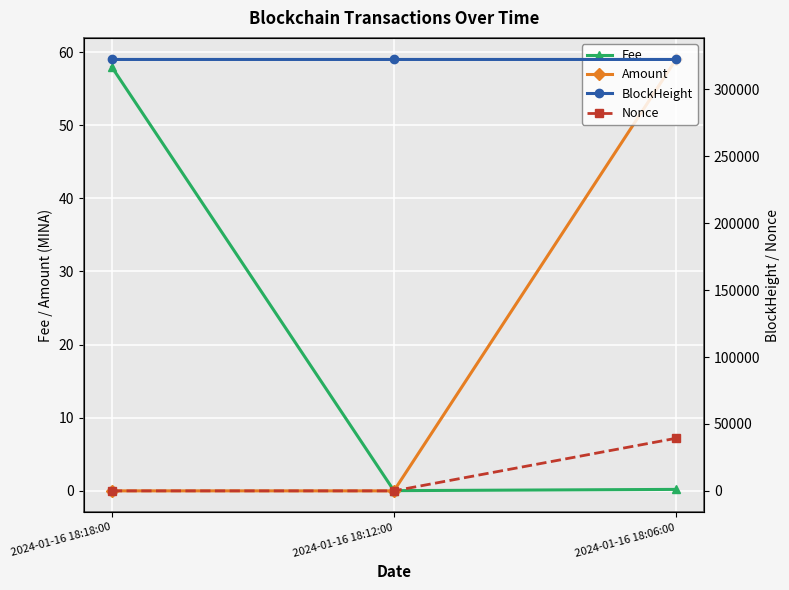

Reading left to right, list all the values displayed in this chart.

Fee: 58.0	0.0	0.2
Amount: 0.0	0.0	59.0
BlockHeight: 322324.0	322323.0	322322.0
Nonce: 1.0	0.0	39280.0